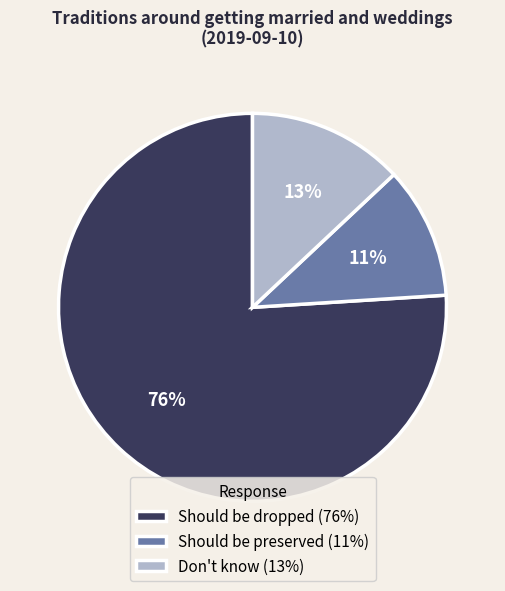

Count the number of slices in the pie.

3